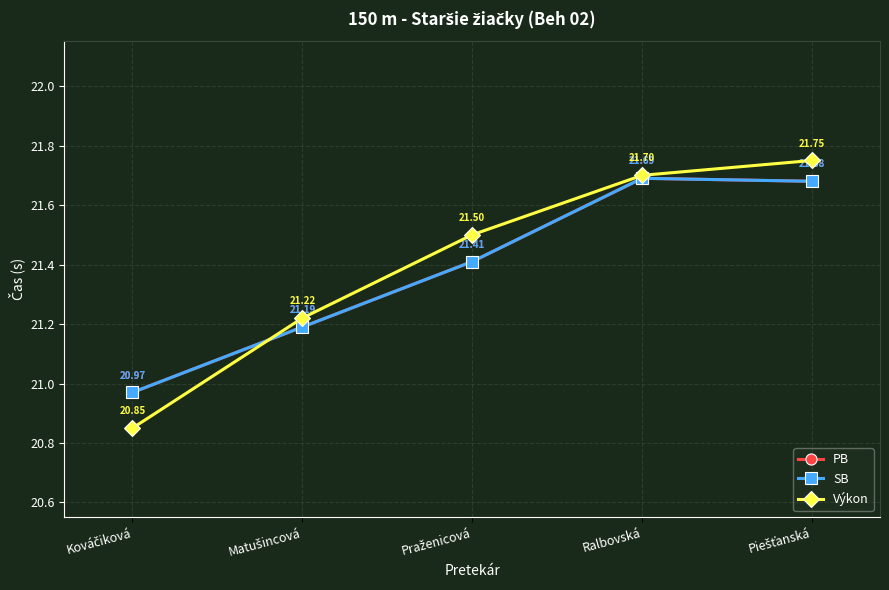

Does the chart have visible grid lines?

Yes